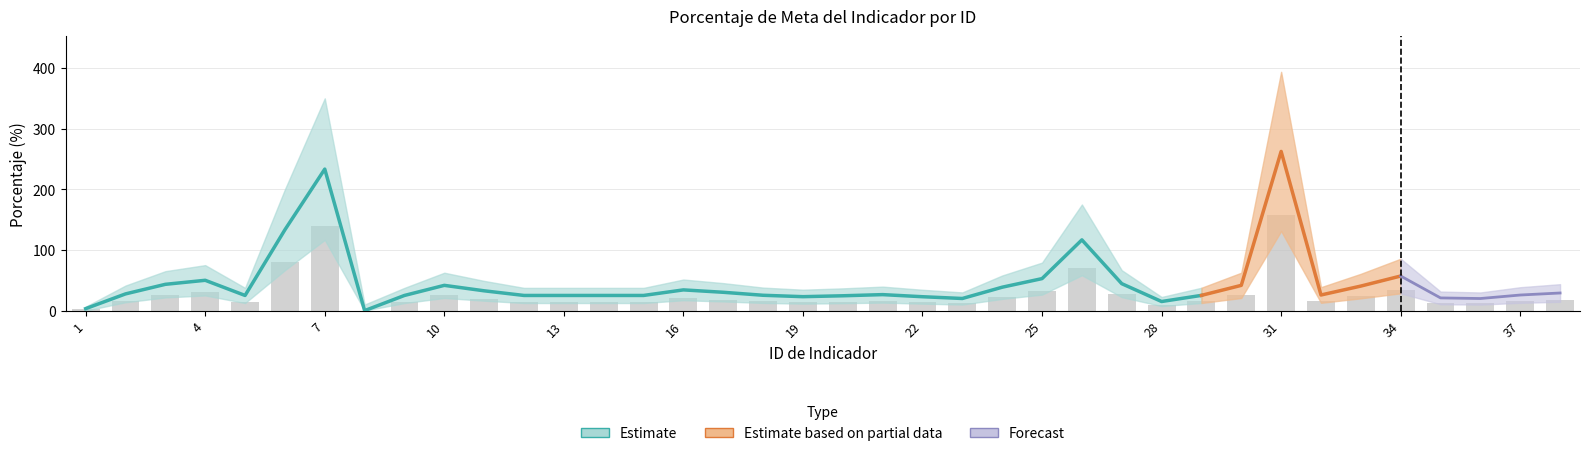

What is the average value of the Upper Bound series?

68.9